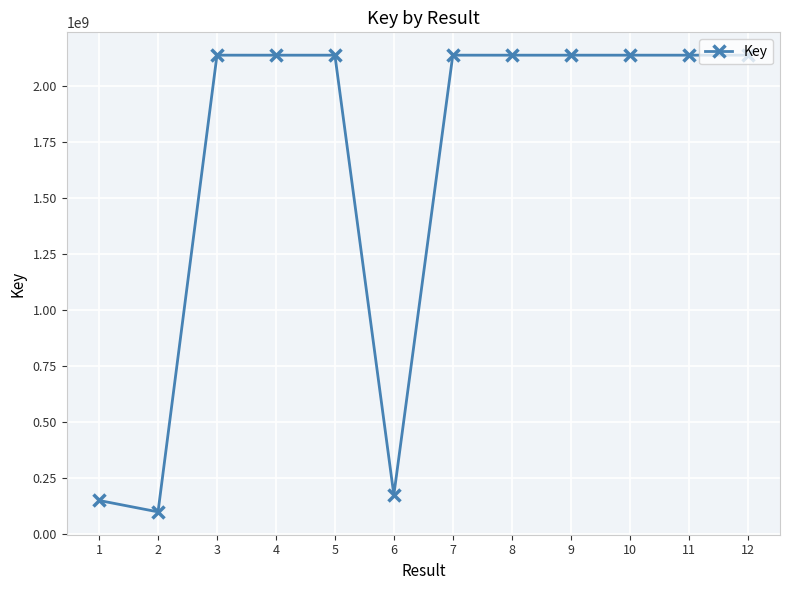

What is the value of the 10th point from the left?

2137702848